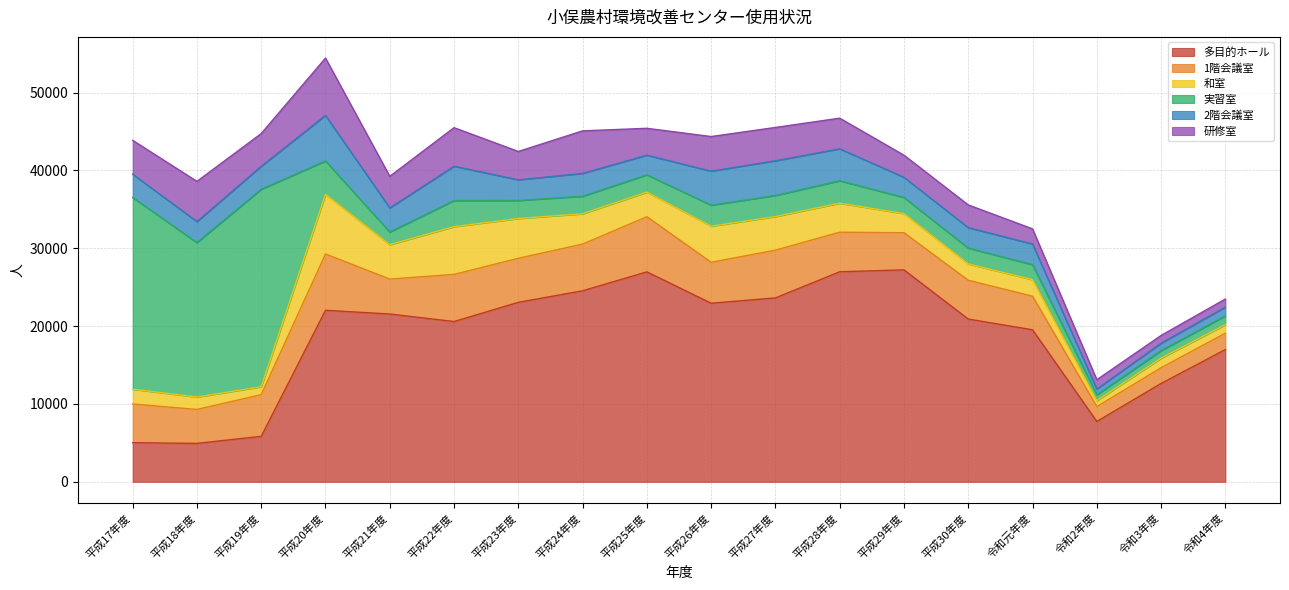

True or false: 2階会議室 and 多目的ホール intersect in this chart.

False